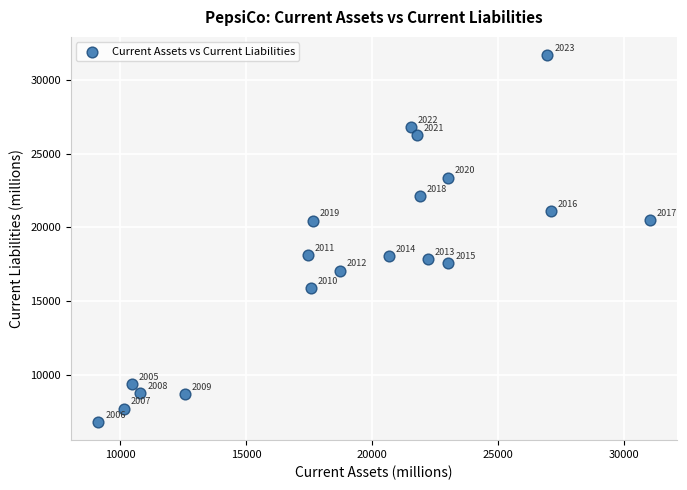

What is the range of Y values (max minus min)?

24787